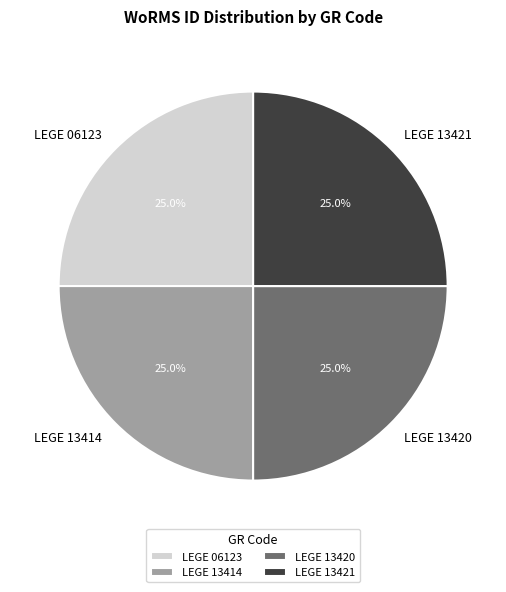

To the nearest percent, what percentage of the pie is LEGE 13414?

25%